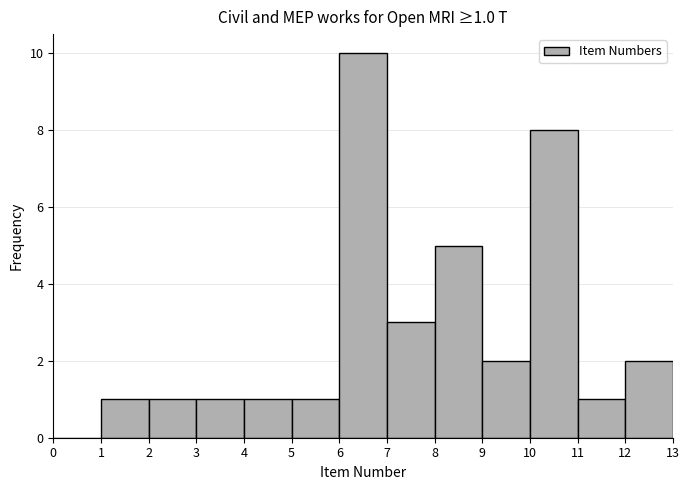

Which range on the x-axis has the tallest bar?

6 to 7